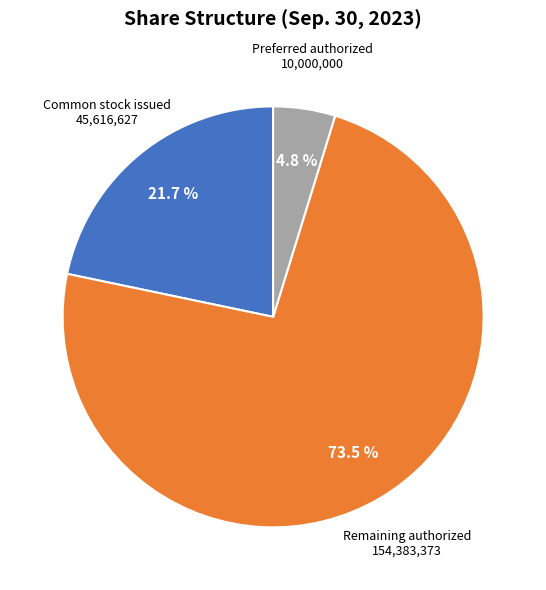

Rank the categories by value from lowest to highest.

Preferred authorized 10,000,000, Common stock issued 45,616,627, Remaining authorized 154,383,373